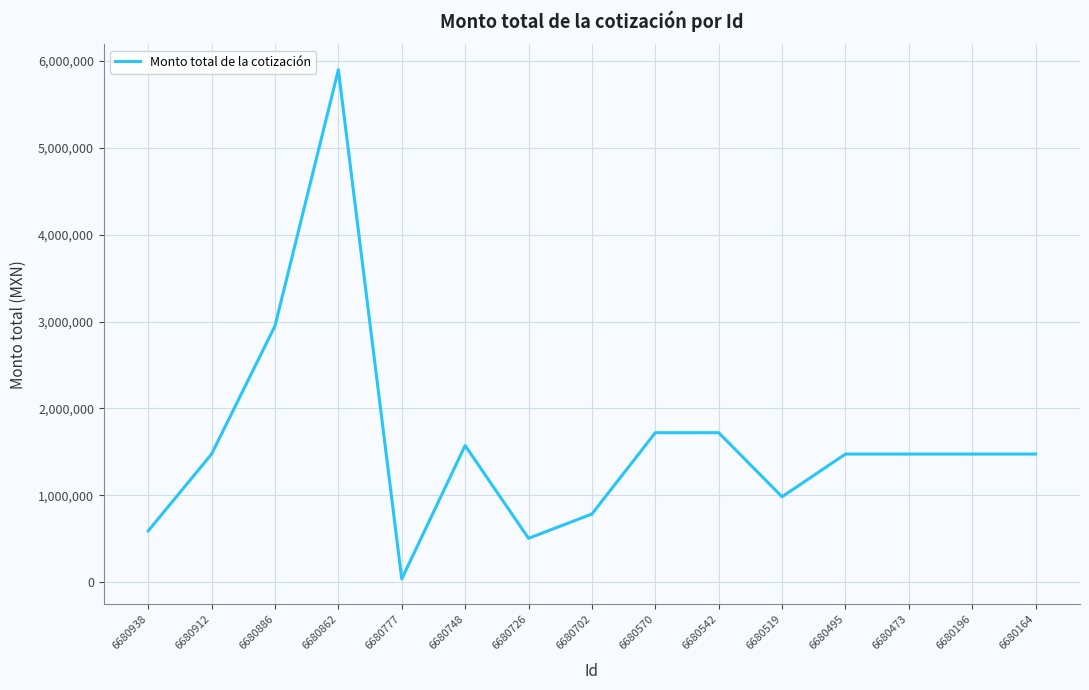

At which category does the chart reach its minimum across all series?

6680777